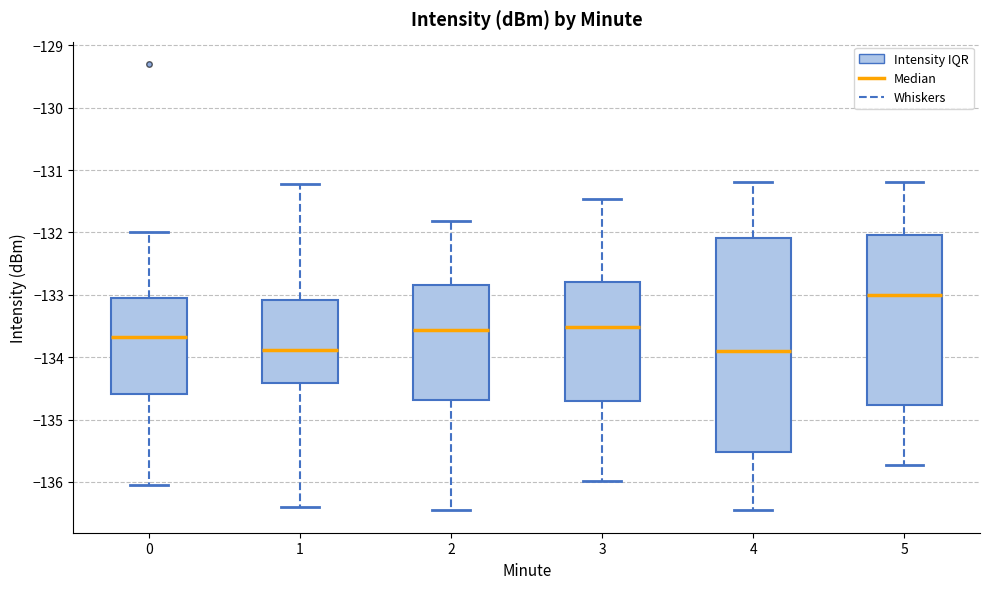

Comparing the boxes themselves (not the whiskers), which one is the tallest?

4